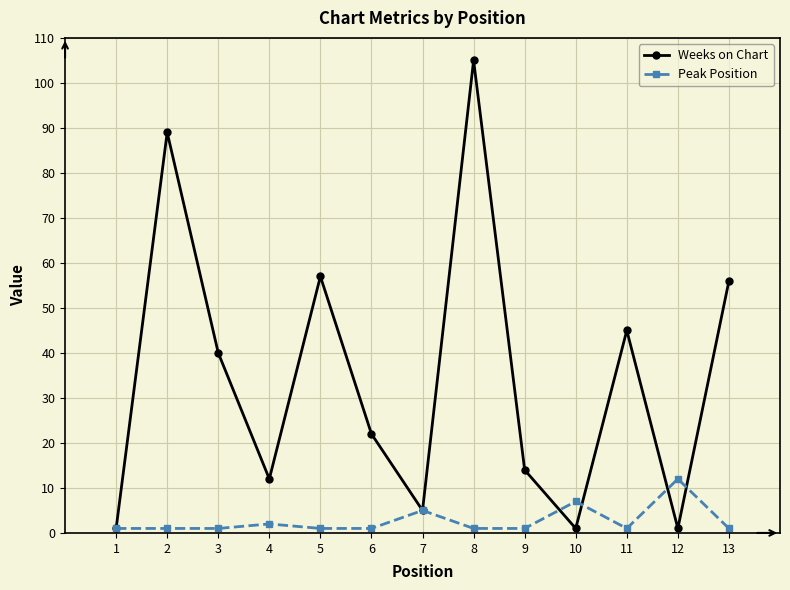

List the series in order of their overall mean, highest first.

Weeks on Chart, Peak Position